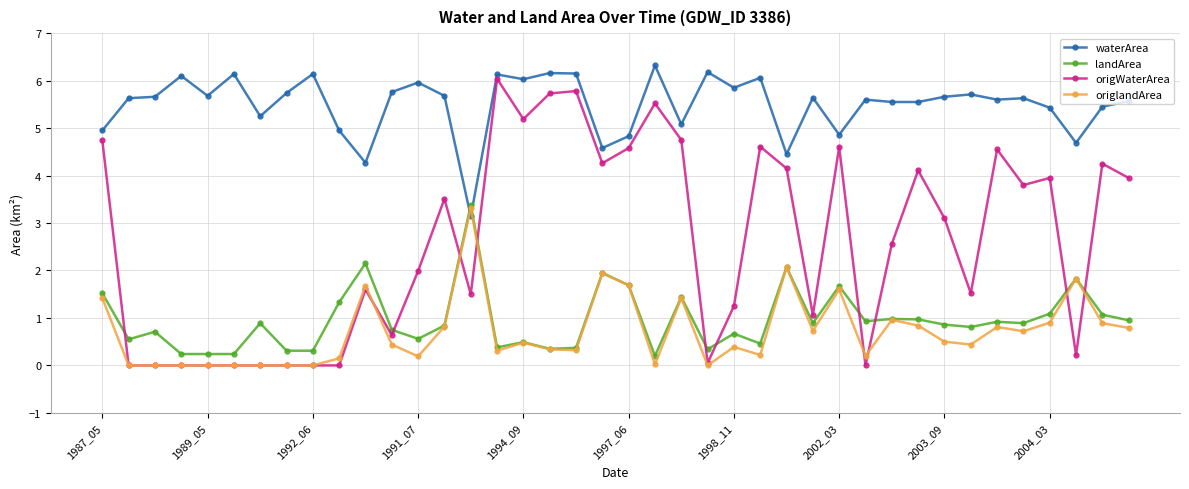

After their last crossing, which series has the higher values: waterArea or origlandArea?

waterArea